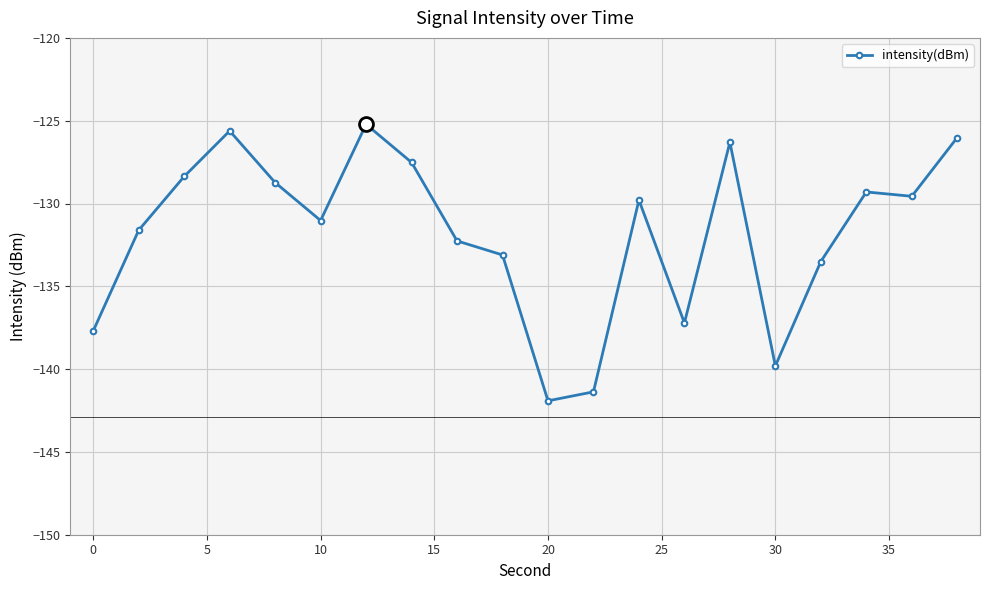

What is the difference between the maximum and minimum values?

16.7